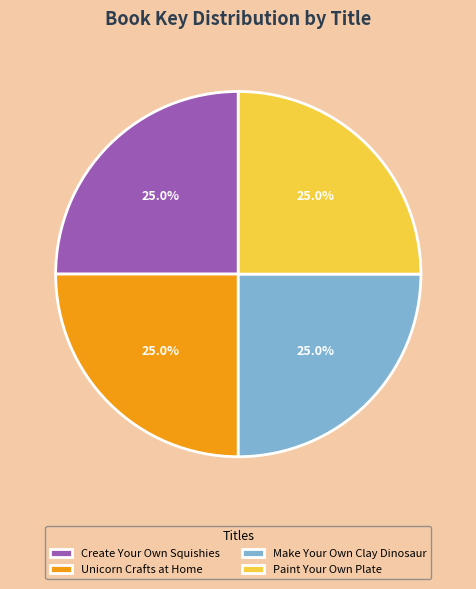

What is the ratio of the value at Create Your Own Squishies to the value at Make Your Own Clay Dinosaur?

1.0